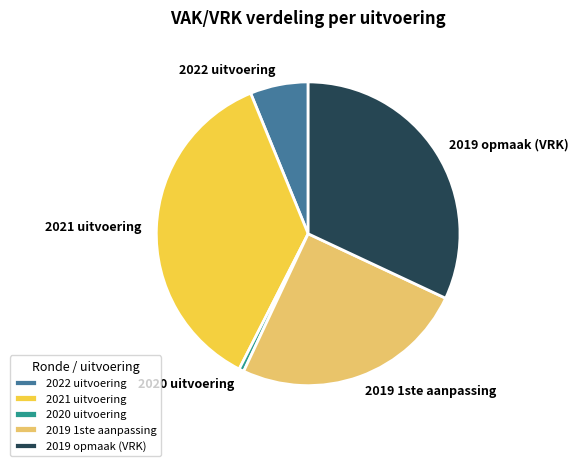

Which slice is the largest?

2021 uitvoering